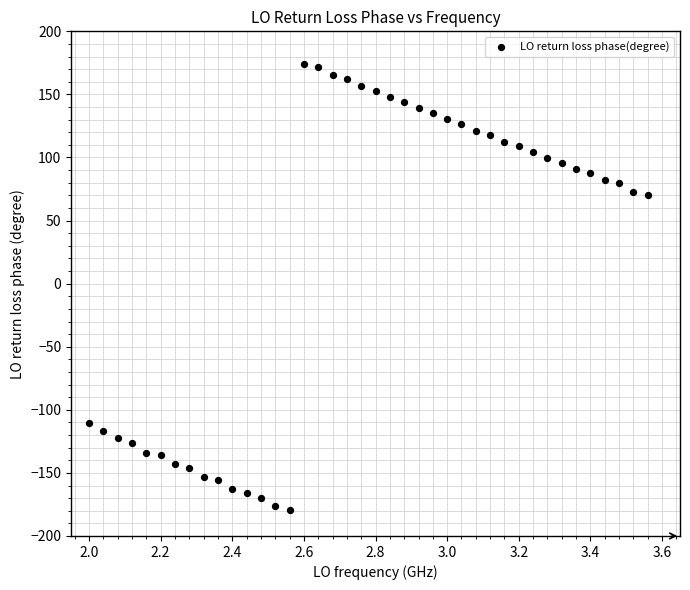

What is the range of X values (max minus min)?

1.6